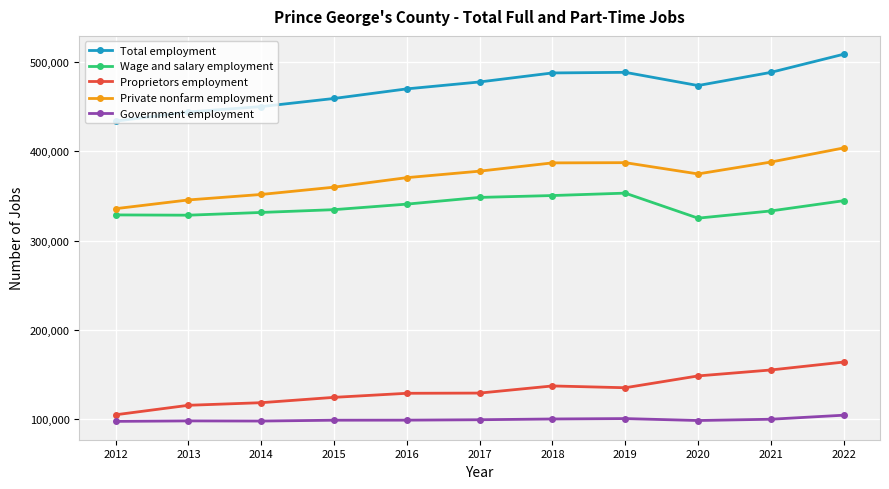

Which series has the largest total across all categories?

Total employment